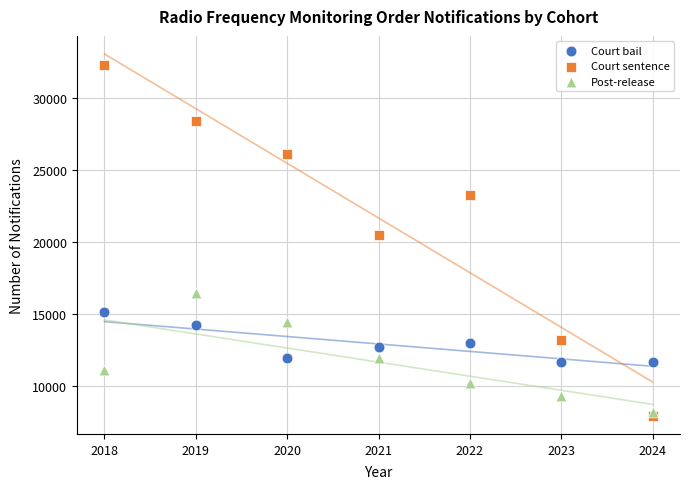

Which series reaches the minimum Y coordinate?

Court sentence